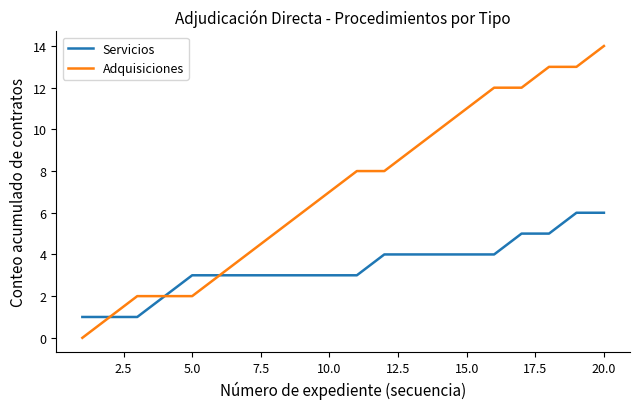

Which series has the largest total across all categories?

Adquisiciones